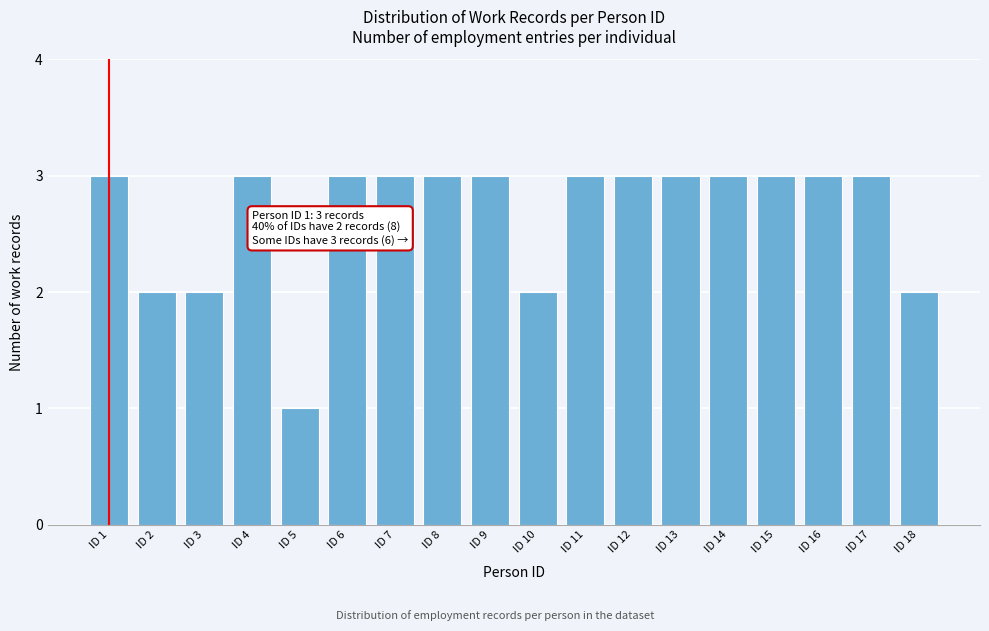

Reading right to left, what are all the values shown in this chart?

ID 18=2	ID 17=3	ID 16=3	ID 15=3	ID 14=3	ID 13=3	ID 12=3	ID 11=3	ID 10=2	ID 9=3	ID 8=3	ID 7=3	ID 6=3	ID 5=1	ID 4=3	ID 3=2	ID 2=2	ID 1=3